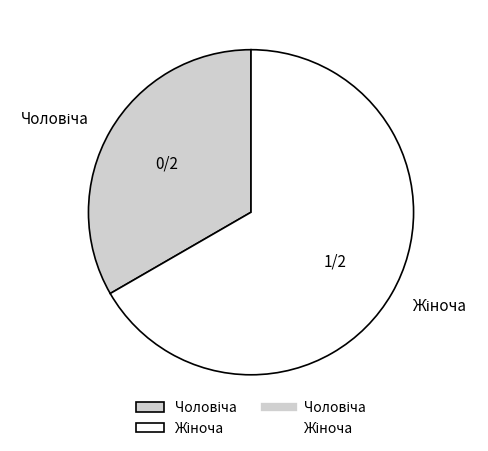

How many segments does this pie chart have?

2